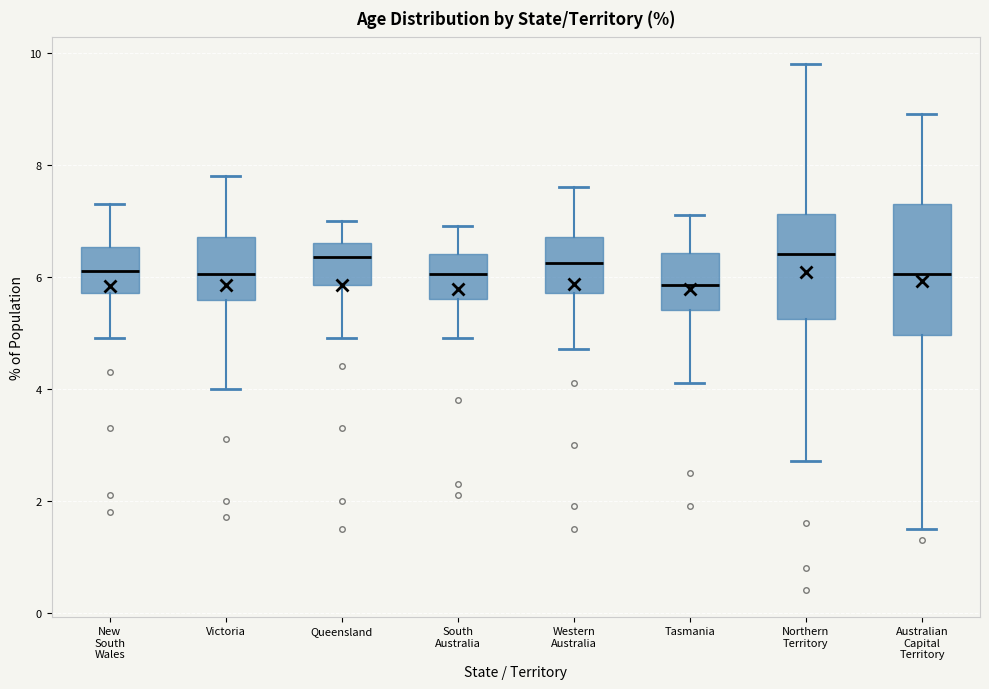

Reading left to right, transcribe this box plot: for each box, give where its median line is, the range the box spans, and where its two whiskers end, as read against the y-axis. The values are not printed on the chart, so give them approximately, as read against the axis.

New South Wales: median 6.2, box 5.8 to 6.6, whiskers 5.0 to 7.4
Victoria: median 6.0, box 5.6 to 6.8, whiskers 4.0 to 7.8
Queensland: median 6.4, box 5.8 to 6.6, whiskers 5.0 to 7.0
South Australia: median 6.0, box 5.6 to 6.4, whiskers 5.0 to 7.0
Western Australia: median 6.2, box 5.8 to 6.8, whiskers 4.8 to 7.6
Tasmania: median 5.8, box 5.4 to 6.4, whiskers 4.2 to 7.2
Northern Territory: median 6.4, box 5.2 to 7.2, whiskers 2.8 to 9.8
Australian Capital Territory: median 6.0, box 5.0 to 7.4, whiskers 1.6 to 9.0